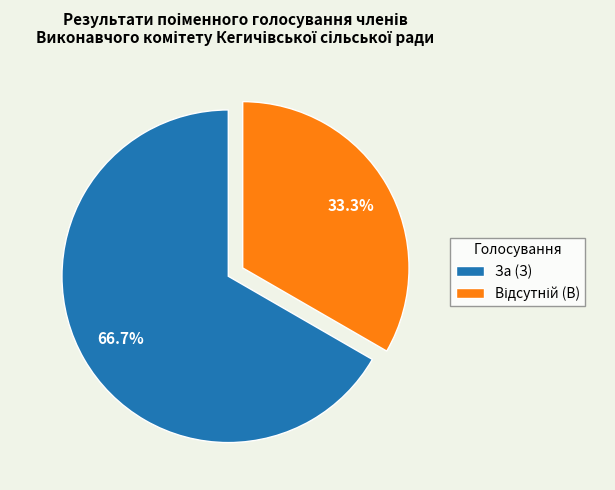

Which category has the biggest portion of the pie?

За (З)